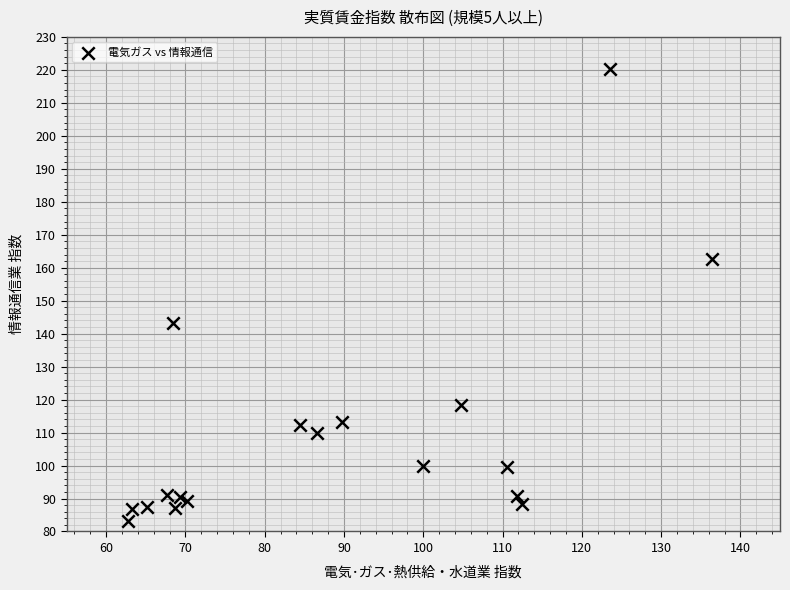

What is the range of Y values (max minus min)?

136.9